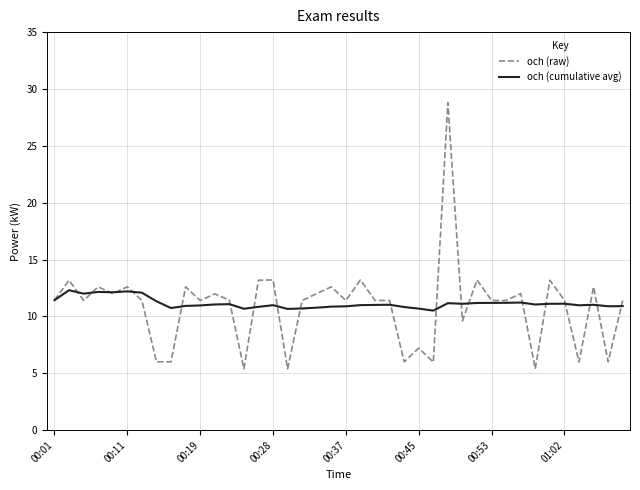

Rank the series by their maximum value, from lowest to highest.

och (cumulative avg), och (raw)